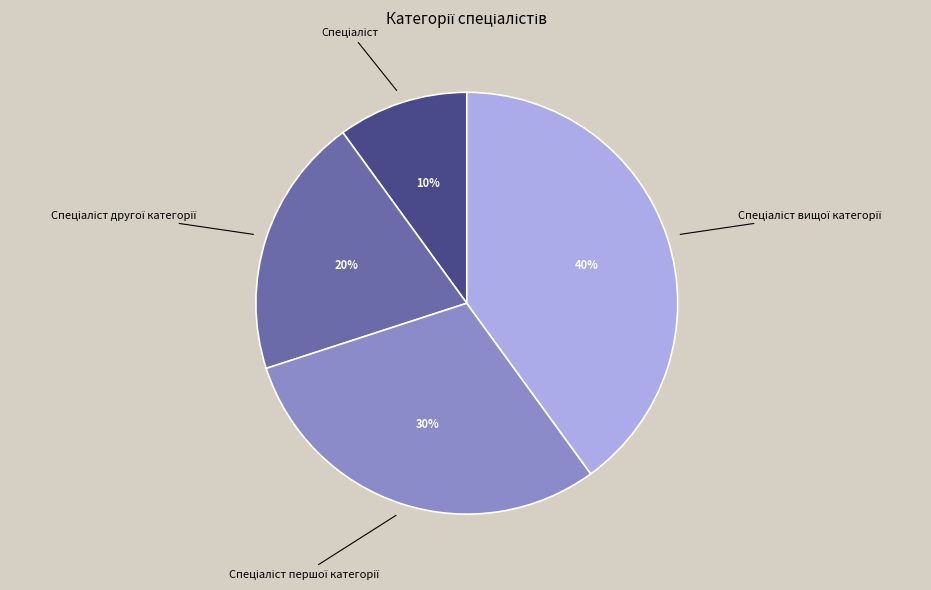

To the nearest percent, what is the difference between the largest and smallest slice percentages?

30%